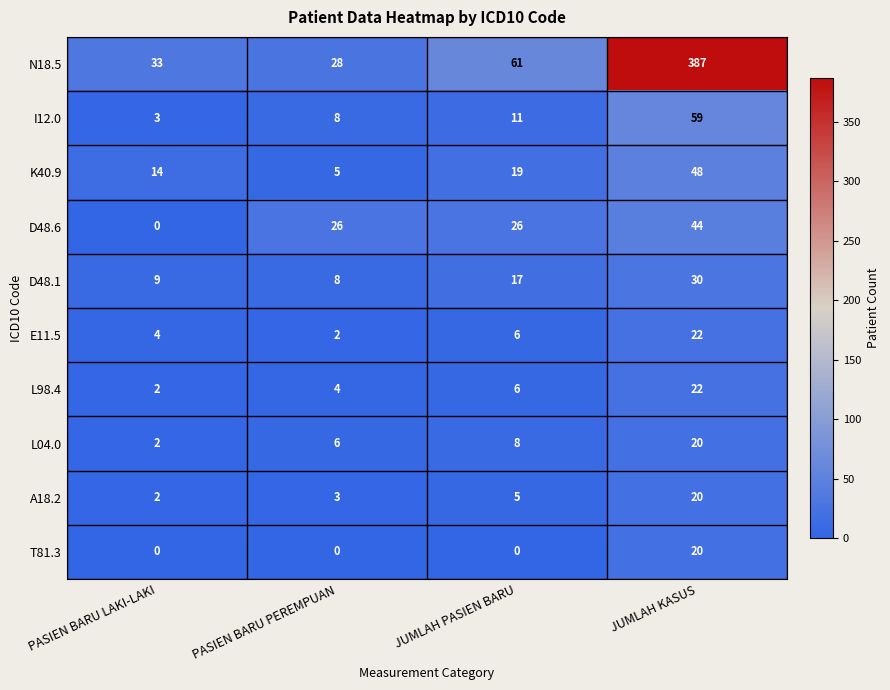

How many distinct data groups are displayed?

10